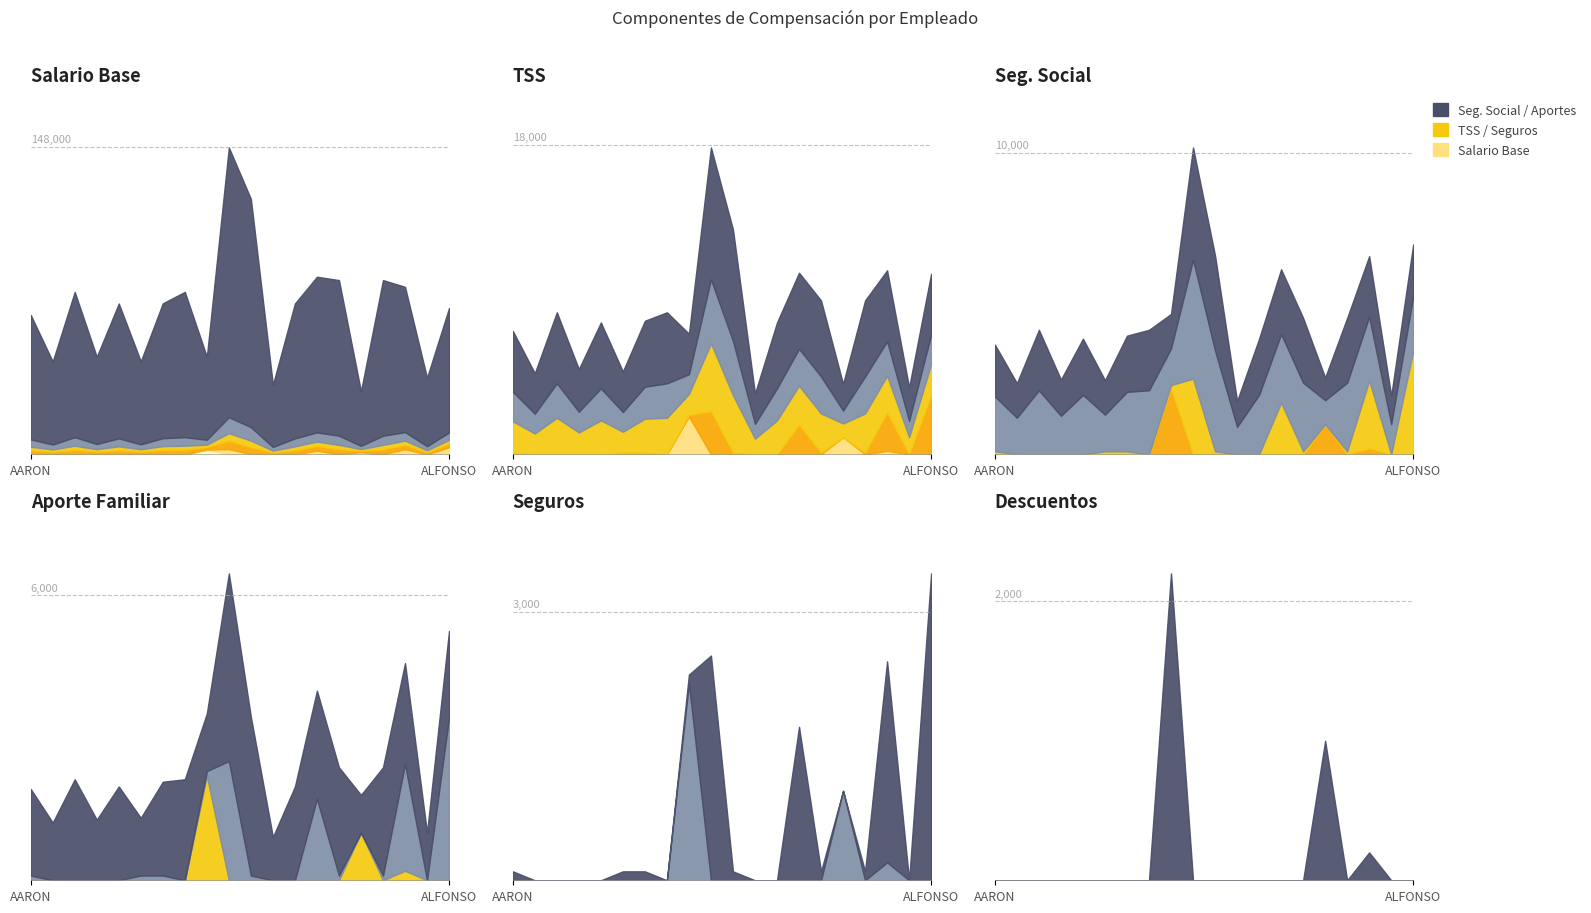

True or false: SEG. SOCIAL and PAGO PERSONAL intersect in this chart.

False